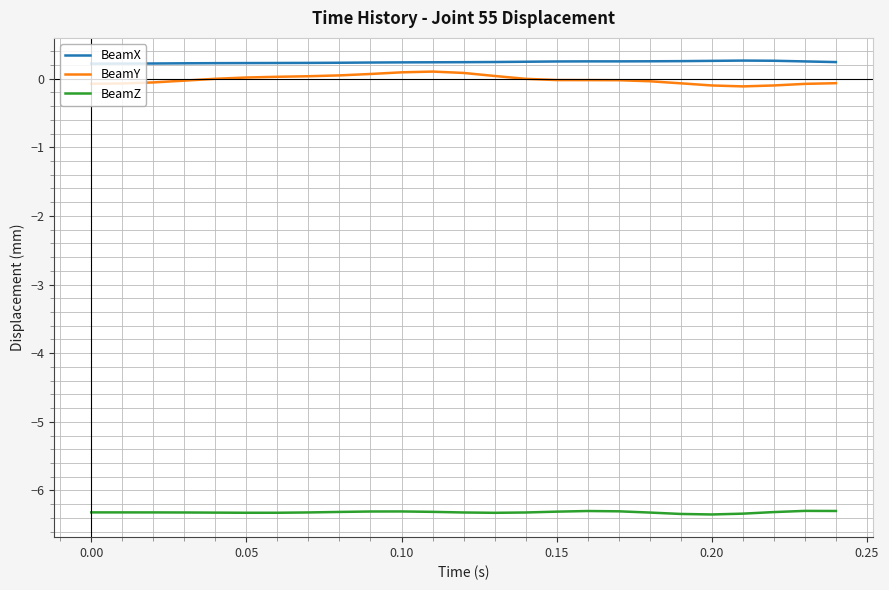

True or false: BeamY and BeamX cross at least once.

False